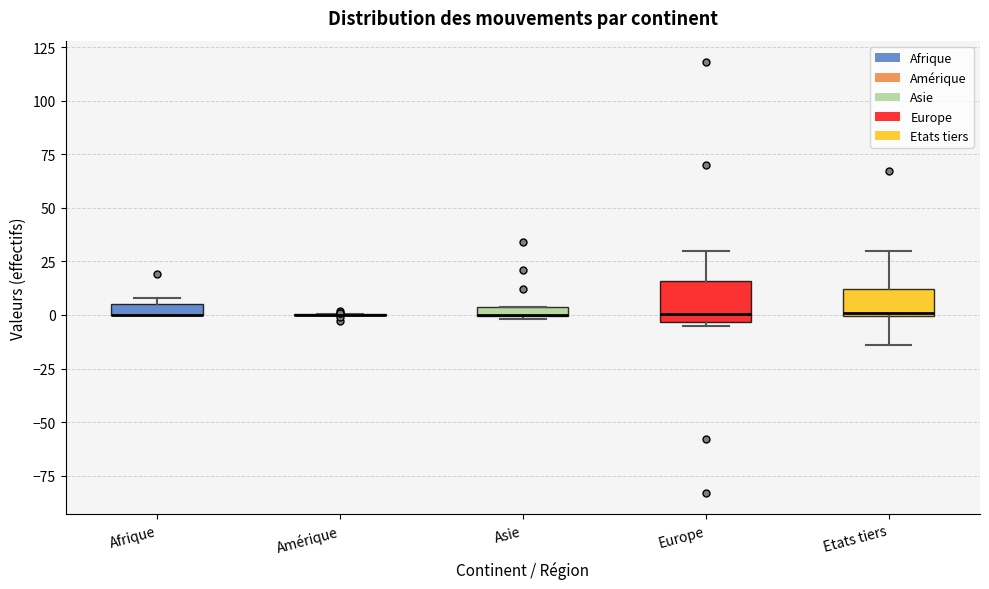

Where is the lower edge of the box for Asie on the y-axis? The values are not printed on the chart, so give them approximately, as read against the axis.

0